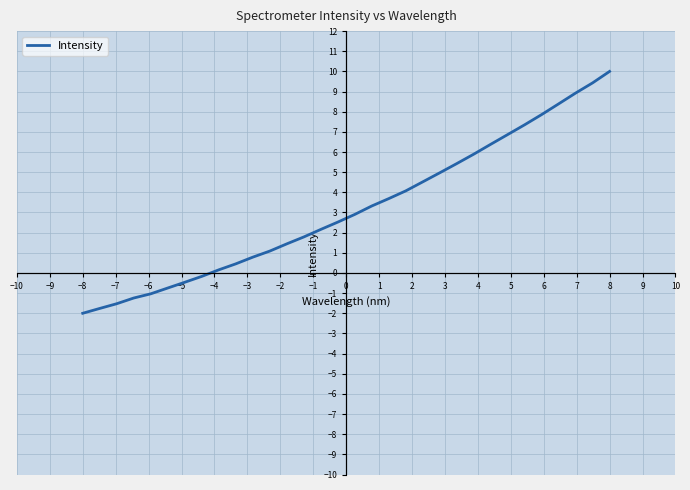

What is the greatest value displayed?

10.0